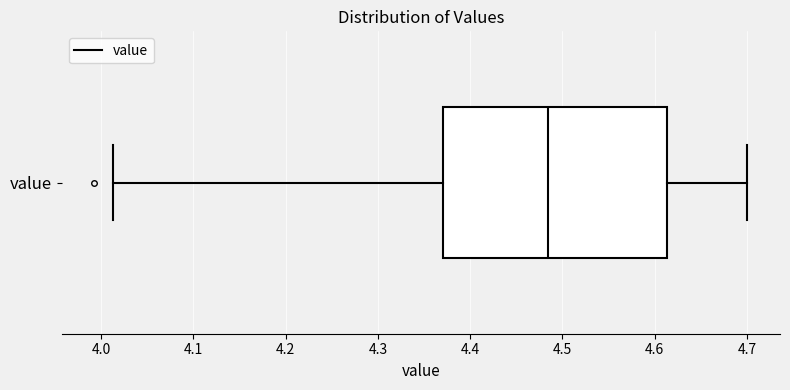

Transcribe this box plot: give where the median line is, the range the box spans, and where the two whiskers end, as read against the x-axis. The values are not printed on the chart, so give them approximately, as read against the axis.

median 4.48, box 4.37 to 4.61, whiskers 4.01 to 4.70